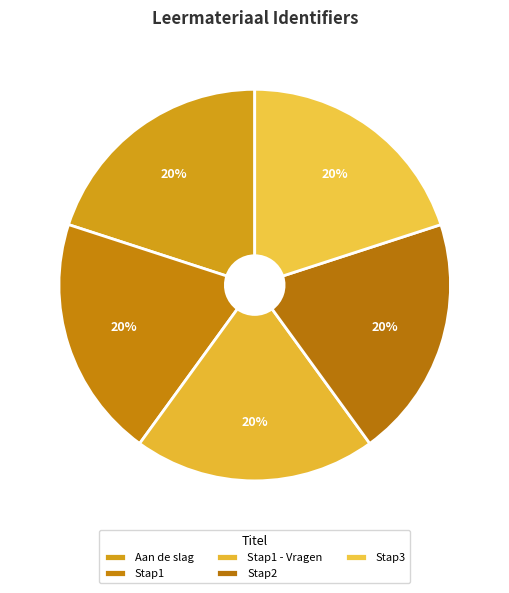

Which category has the biggest portion of the pie?

Stap3